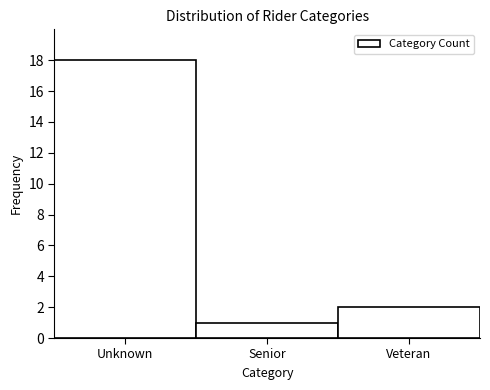

Reading left to right, extract all data points from this chart.

Unknown=18	Senior=1	Veteran=2